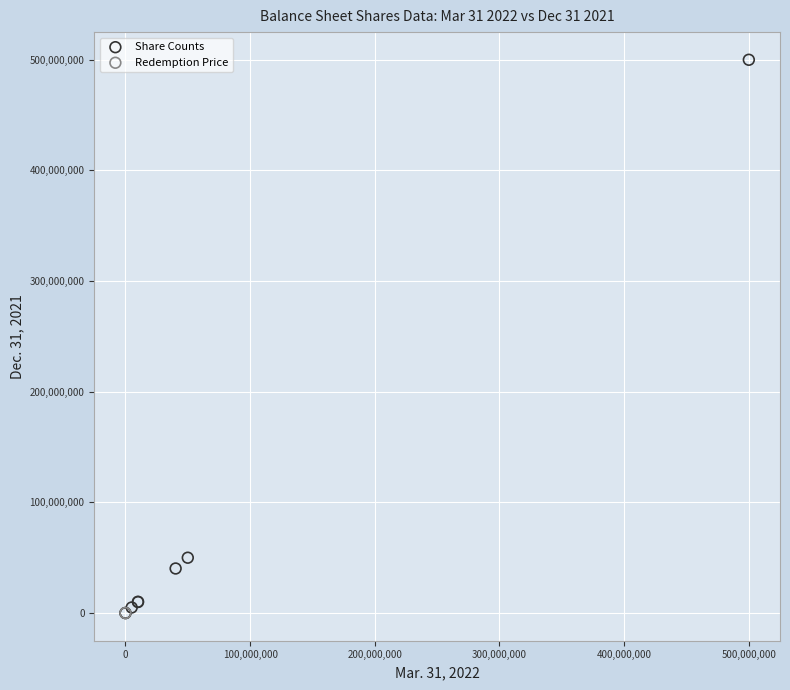

What are all the series names shown in the legend?

Share Counts, Redemption Price